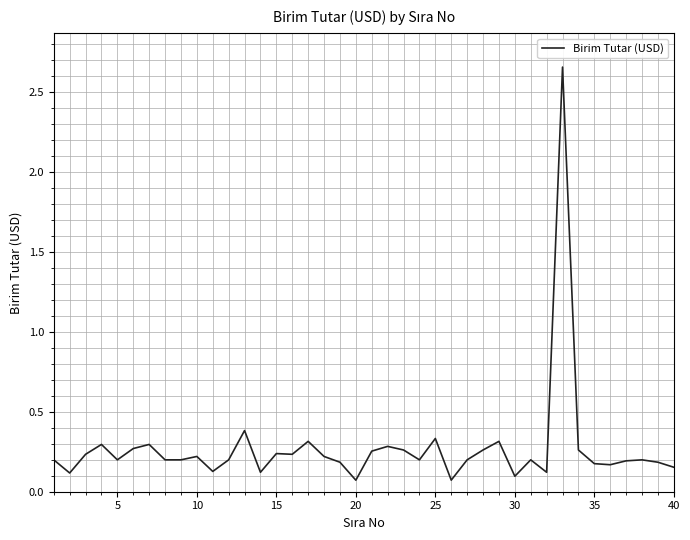

What is the difference between the maximum and minimum values?

2.6